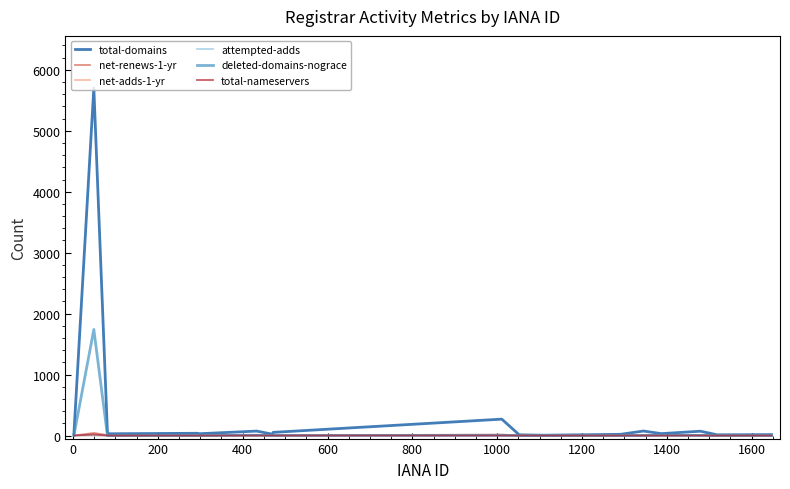

What is the greatest value displayed?

5701